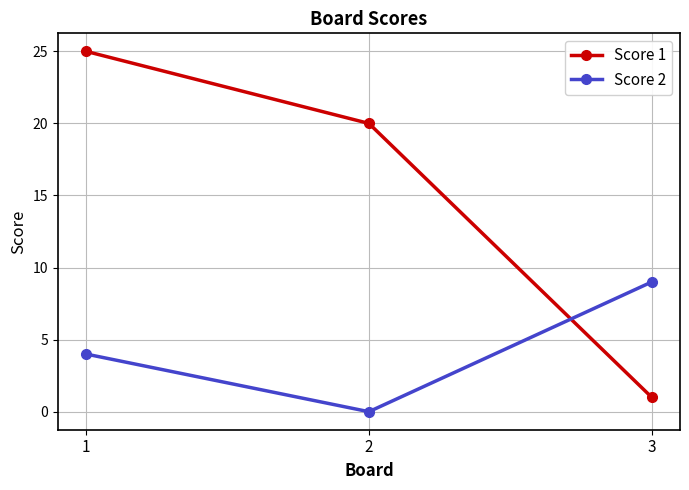

The Score 2 series shows 2 at 3. True or false?

False